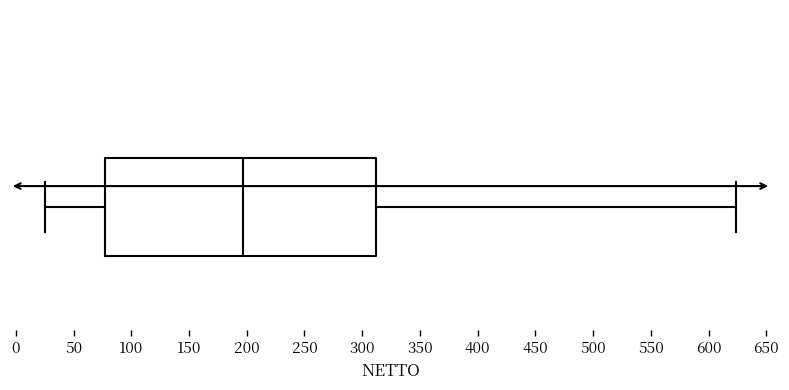

Read this box plot against the x-axis: the position of the median line, the range covered by the box, and the ends of both whiskers. The values are not printed on the chart, so give them approximately, as read against the axis.

median 195, box 75 to 310, whiskers 25 to 625